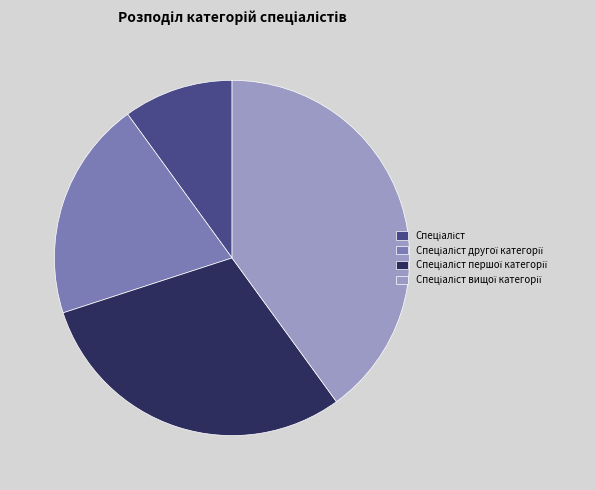

Is there any slice that represents more than half of the pie?

No